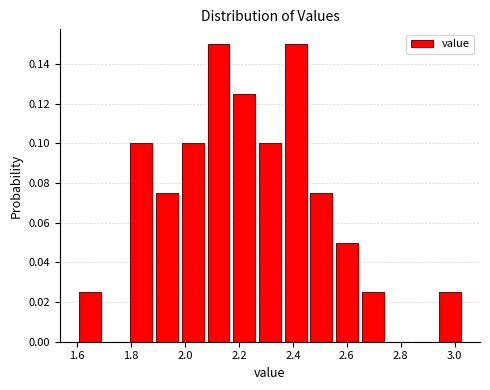

Reading left to right, list every bar in this chart as the range it spans on the x-axis followed by its height. Neither the bar edges nor the heights are printed on the chart, so give them approximately, as read against the axes.

1.60 to 1.70: 0.026
1.70 to 1.80: 0
1.80 to 1.88: 0.100
1.88 to 1.98: 0.076
1.98 to 2.08: 0.100
2.08 to 2.18: 0.150
2.18 to 2.26: 0.126
2.26 to 2.36: 0.100
2.36 to 2.46: 0.150
2.46 to 2.56: 0.076
2.56 to 2.64: 0.050
2.64 to 2.74: 0.026
2.74 to 2.84: 0
2.84 to 2.94: 0
2.94 to 3.04: 0.026